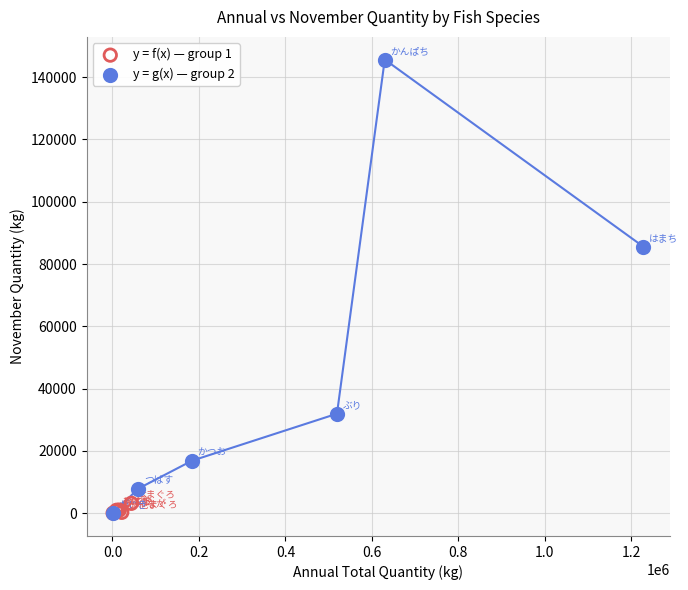

Which series contains the highest Y value?

y = g(x) — group 2